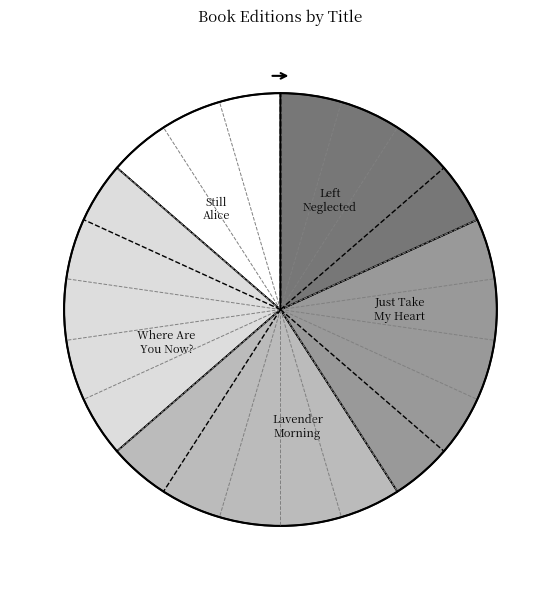

Is there any slice that represents more than half of the pie?

No